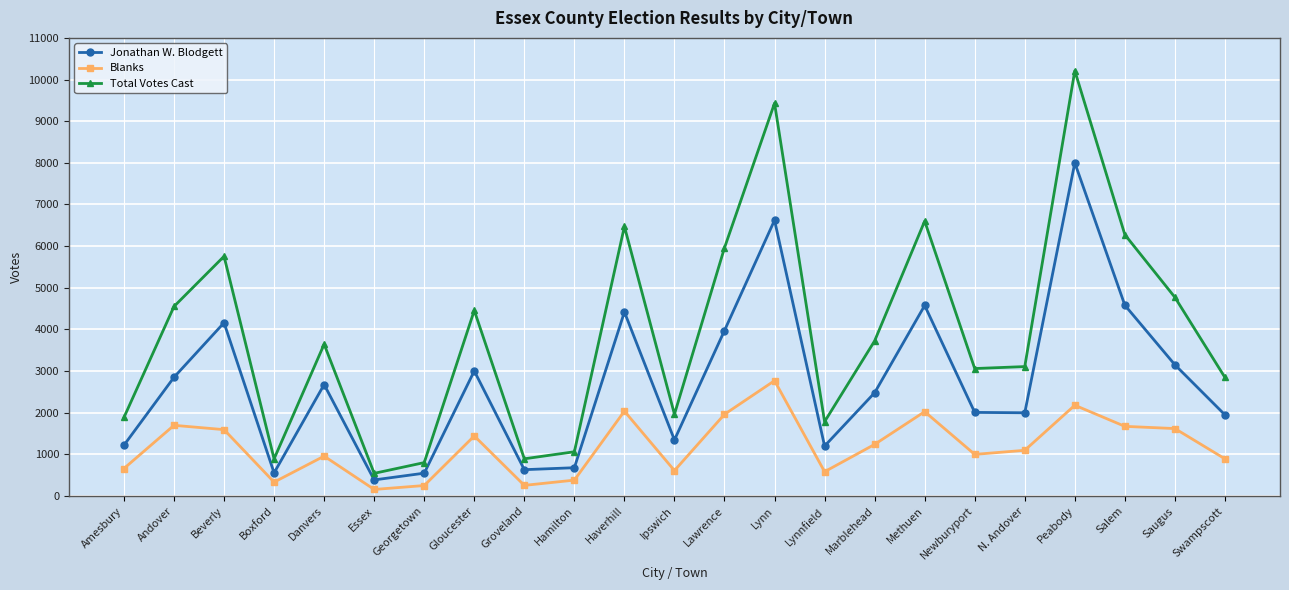

Where does the Jonathan W. Blodgett series first go above 2480?

Andover